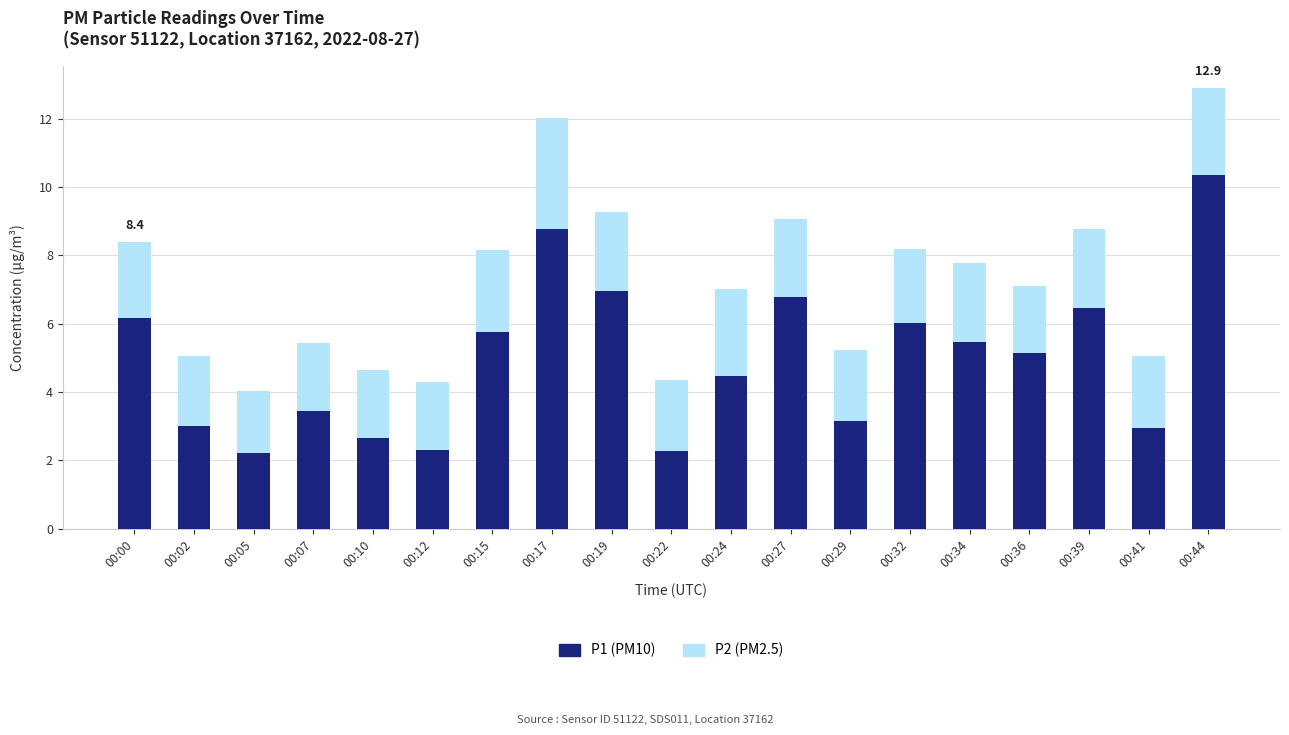

What is the total value across all series at 00:29?

5.2